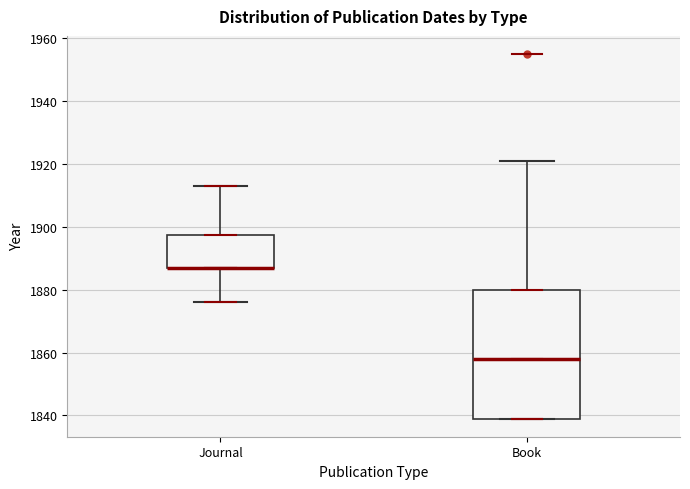

Which box is the tallest, from its lower edge to its upper edge?

Book